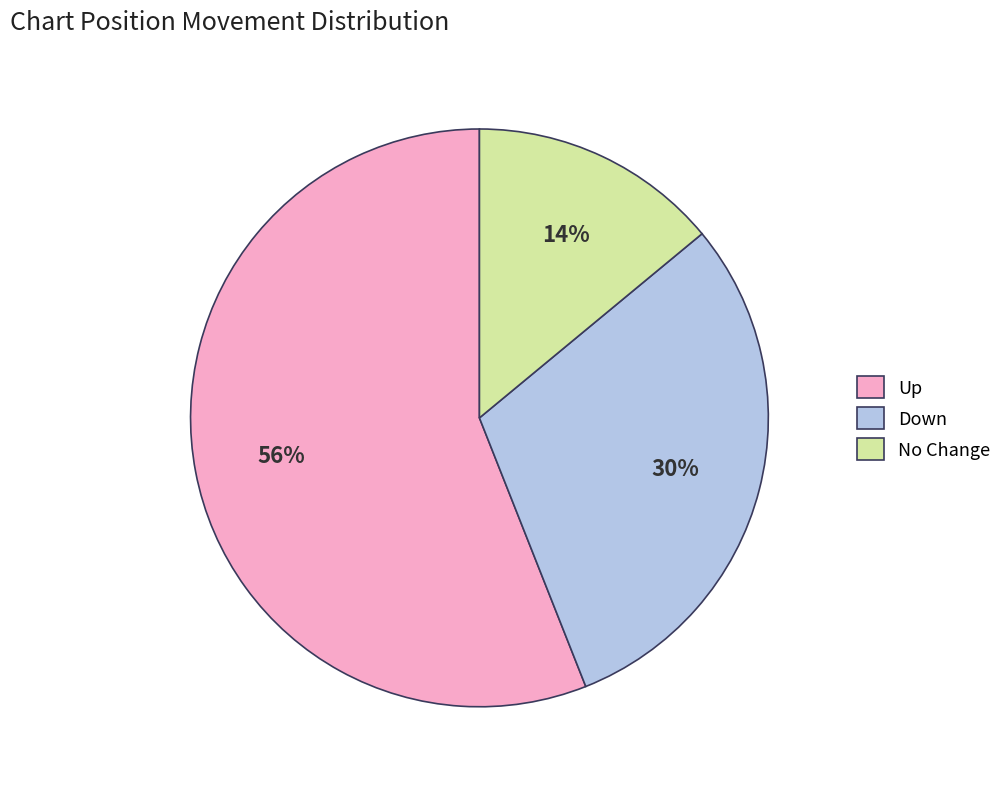

To the nearest percent, what percentage of the pie is Up?

56%